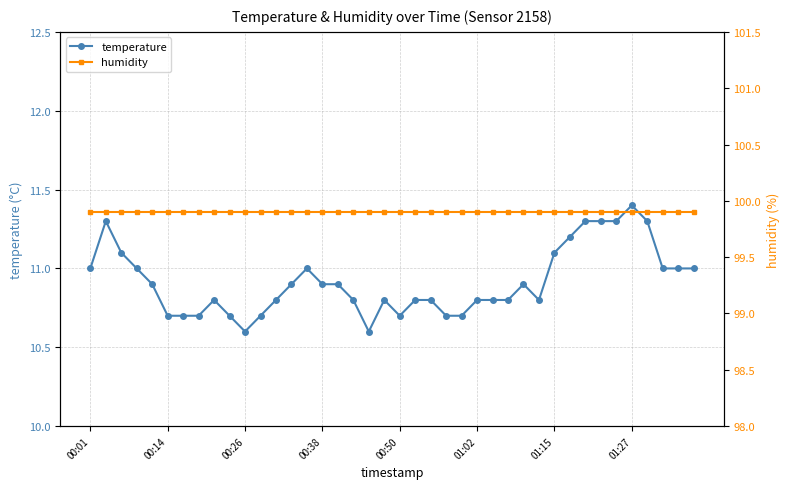

What is the value of the temperature point at the 15th from the left?

11.0